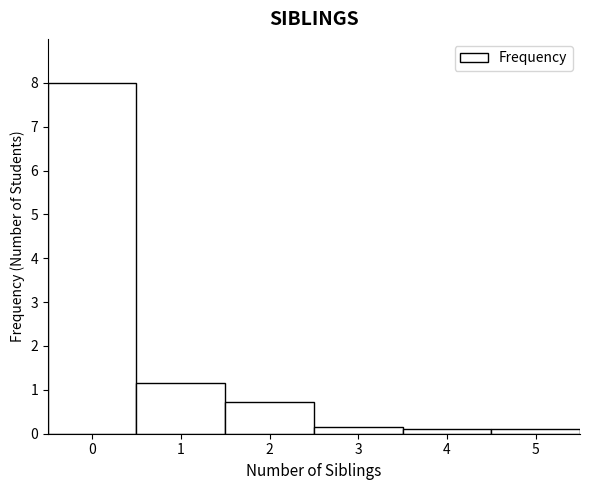

Over which range of the x-axis is the bar tallest?

-0.5 to 0.5